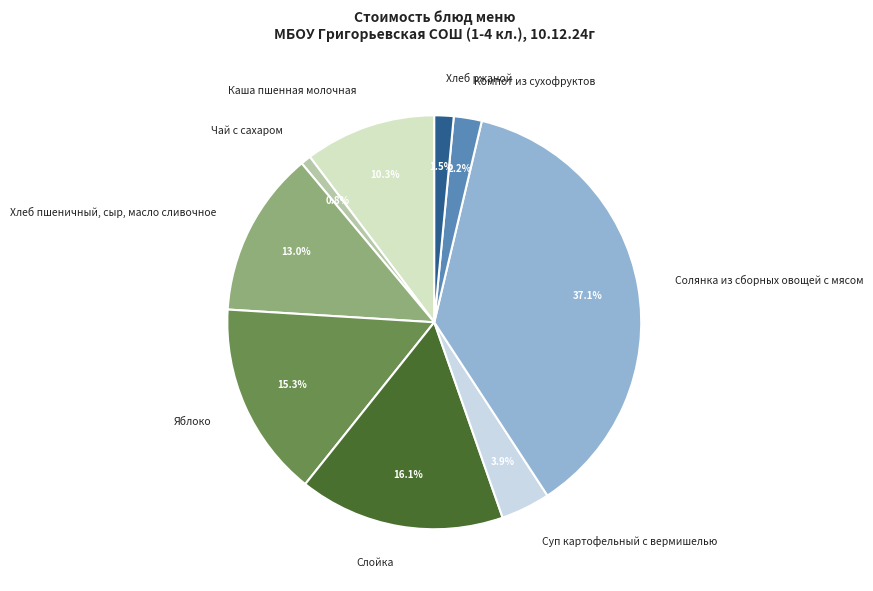

How many slices are in this pie chart?

9